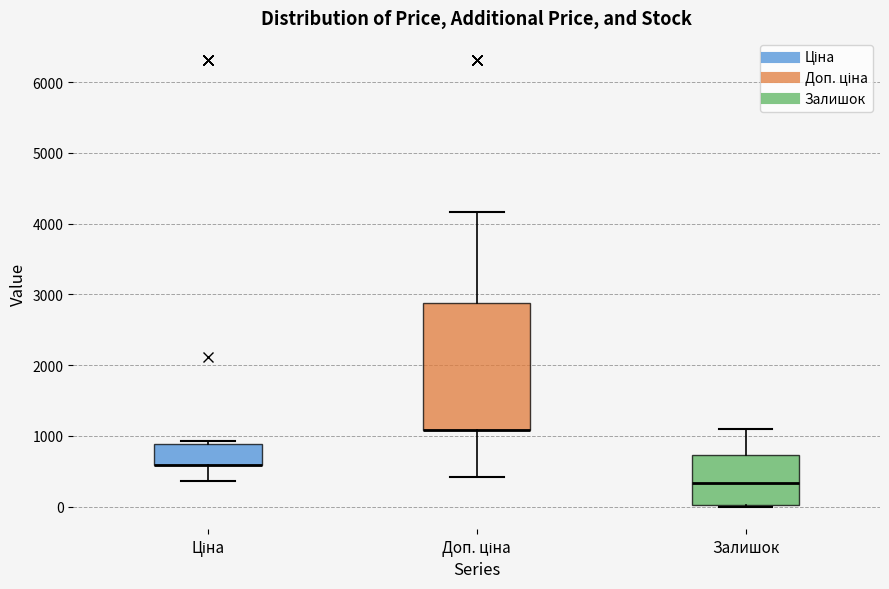

Which box is the tallest, from its lower edge to its upper edge?

Доп. ціна